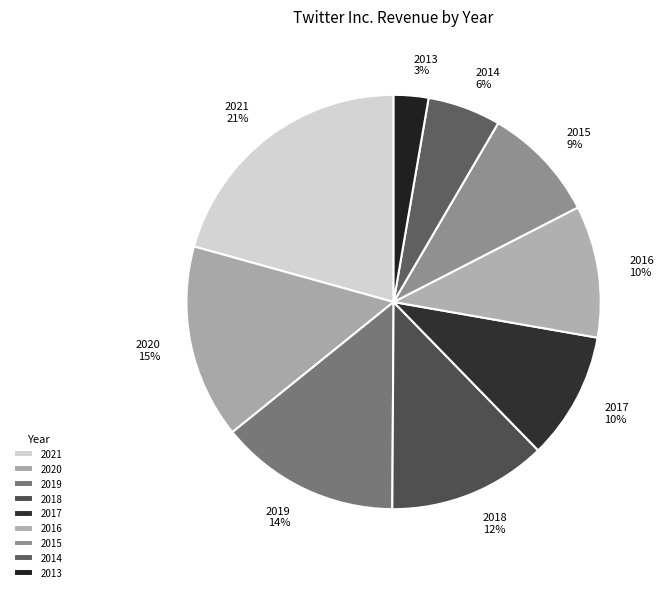

Between 2016 and 2015, which is larger?

2016